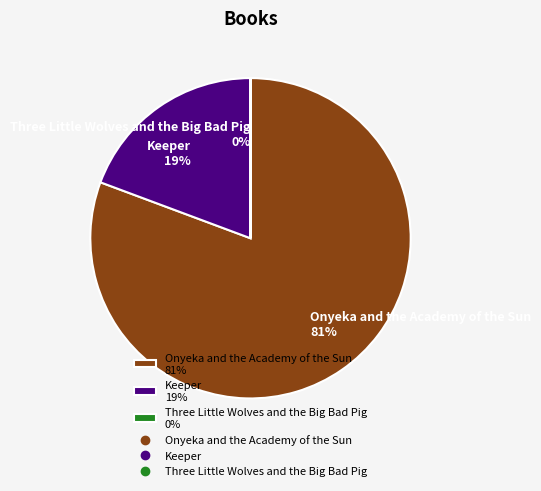

Does any single category account for the majority?

Yes